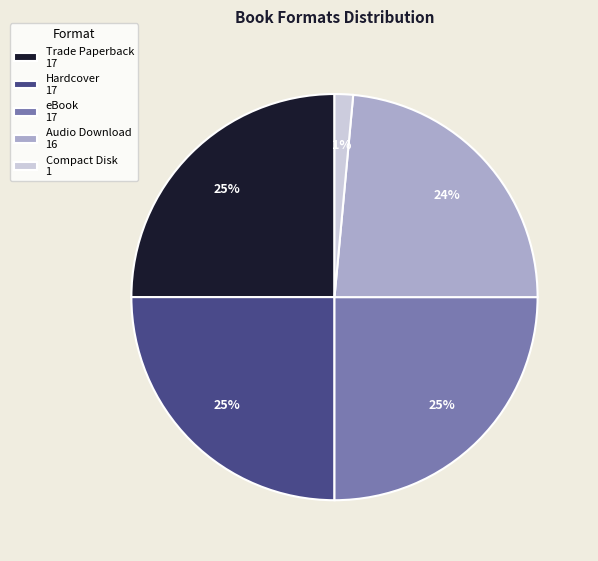

How many segments does this pie chart have?

5